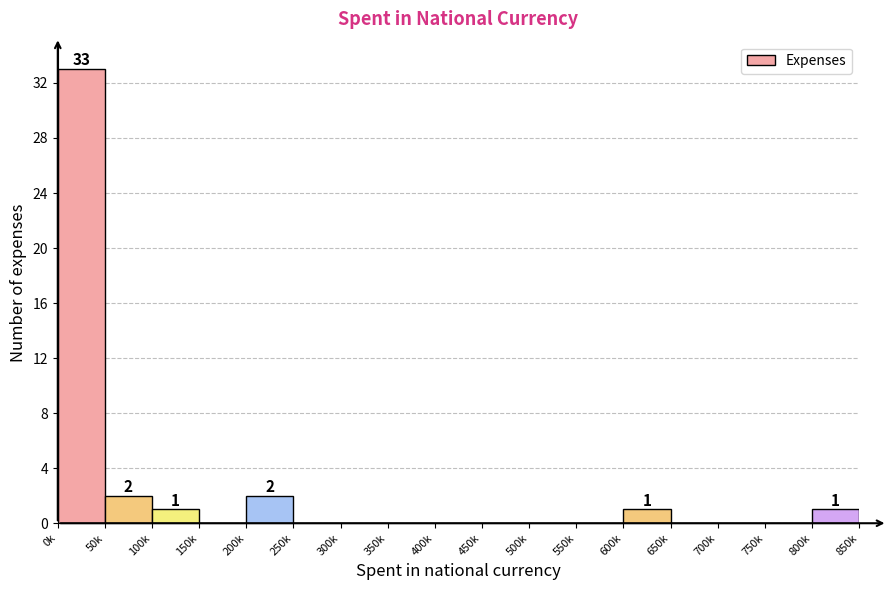

Reading left to right, what are all the values shown in this chart?

0k=33	50k=2	100k=1	150k=0	200k=2	250k=0	300k=0	350k=0	400k=0	450k=0	500k=0	550k=0	600k=1	650k=0	700k=0	750k=0	800k=1